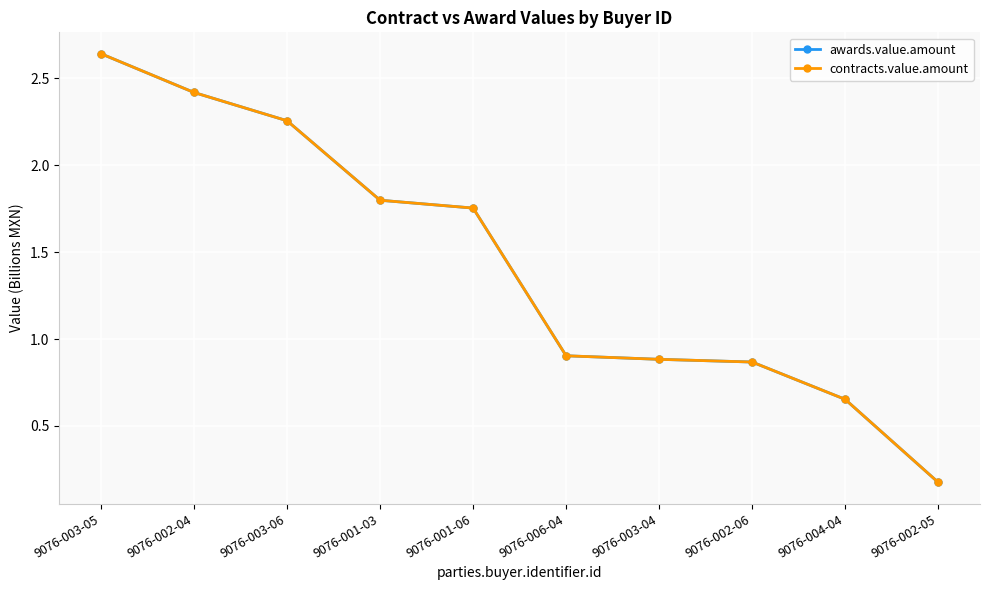

What position from the right is 9076-001-03?

7